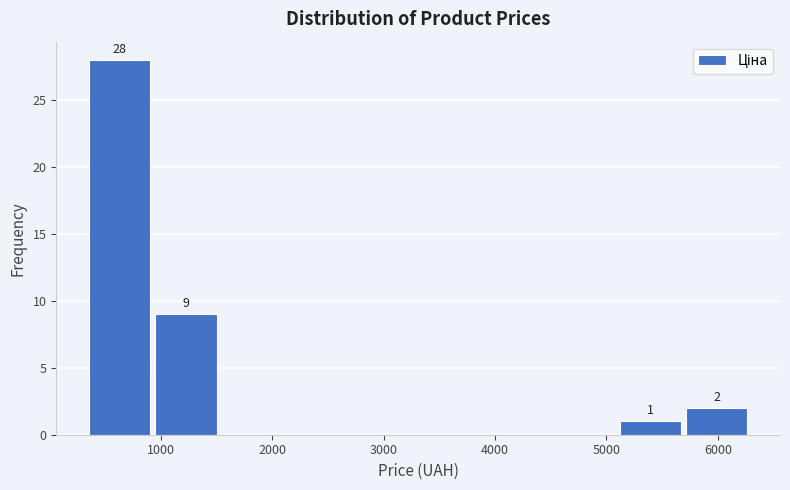

Which range on the x-axis has the tallest bar?

400 to 1000